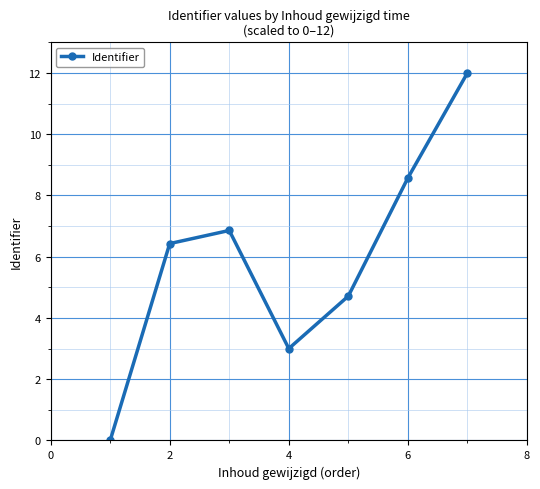

What is the value of the 3rd point from the left?

6.9